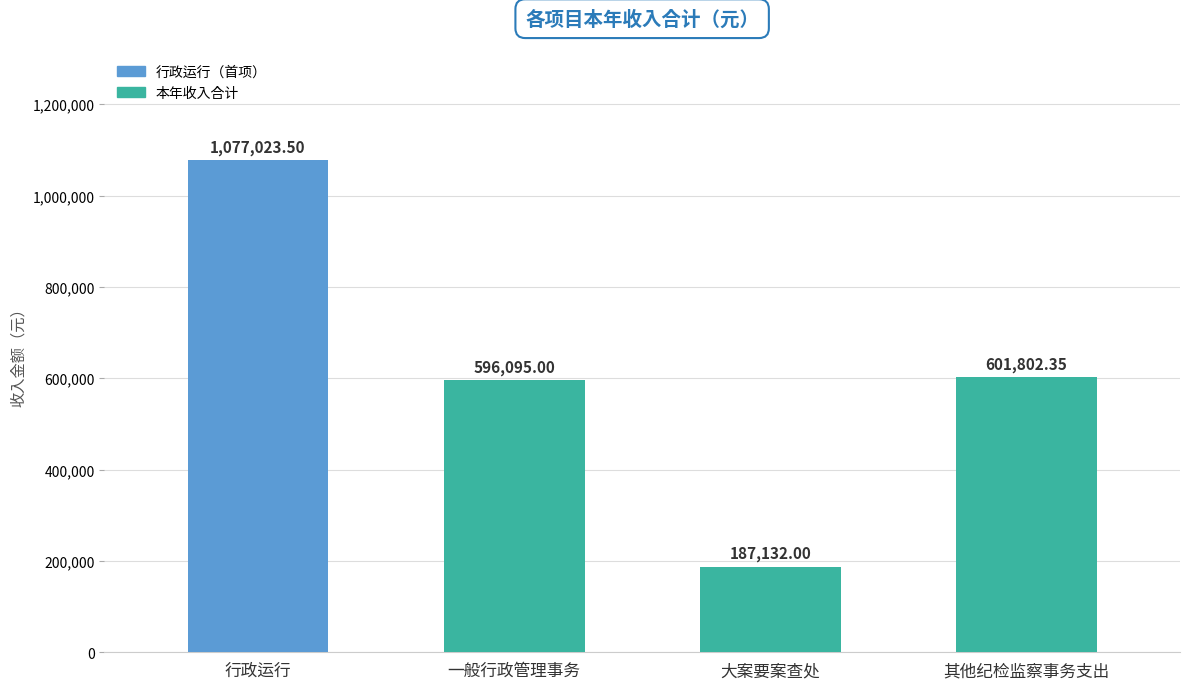

Which category has the highest value across all series?

行政运行